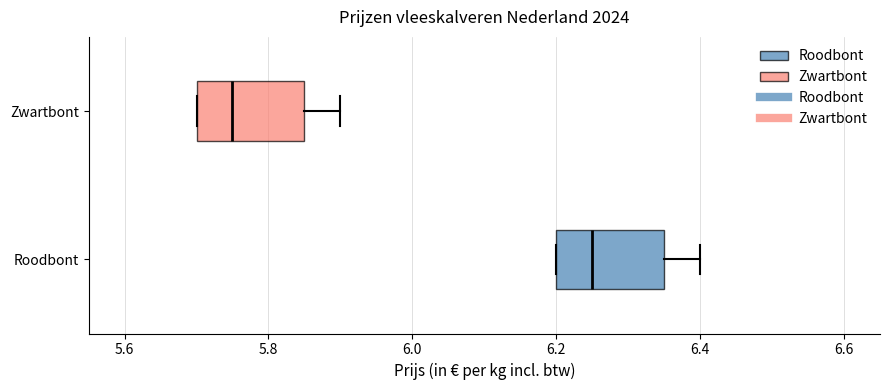

Which box has the furthest to the right median line?

Roodbont